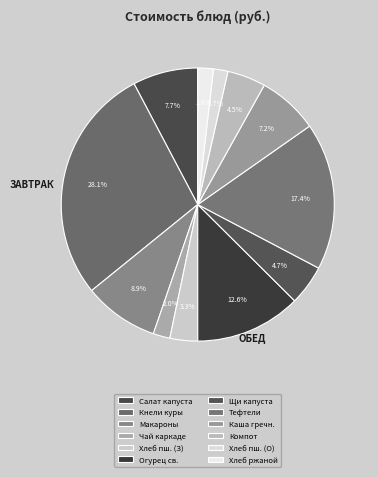

Does any single category account for the majority?

No